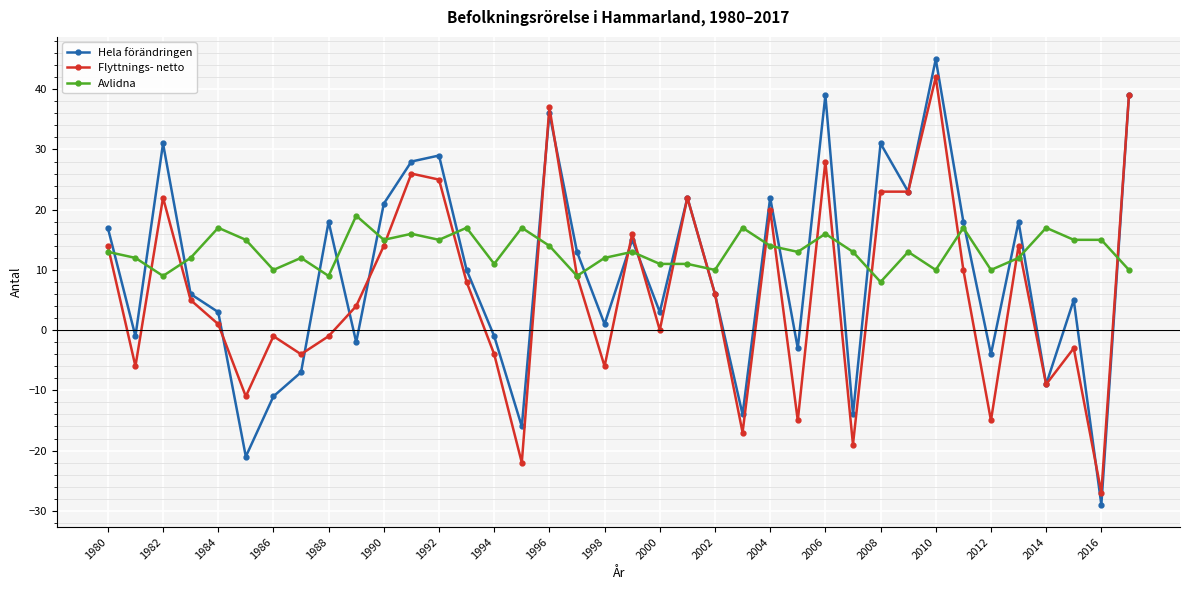

Rank the series by their average value, from highest to lowest.

Avlidna, Hela förändringen, Flyttnings- netto